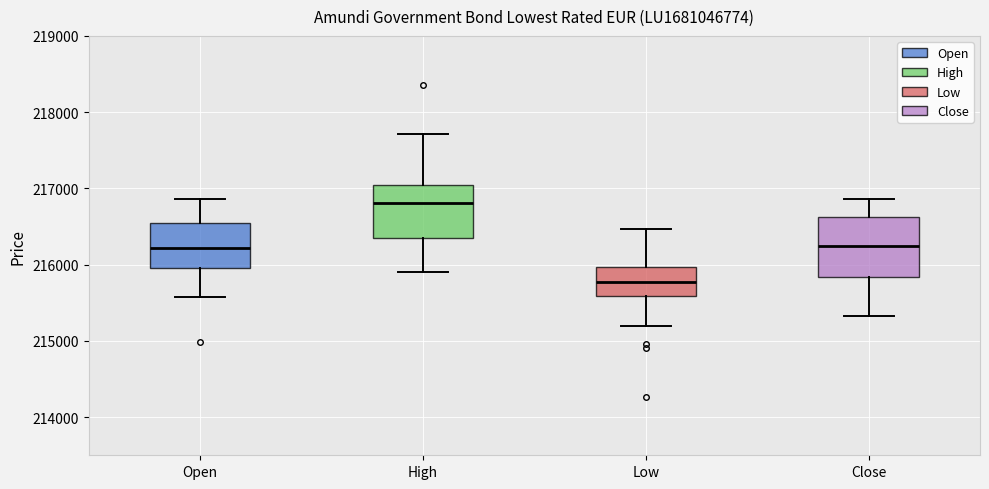

Comparing the boxes themselves (not the whiskers), which one is the tallest?

Close